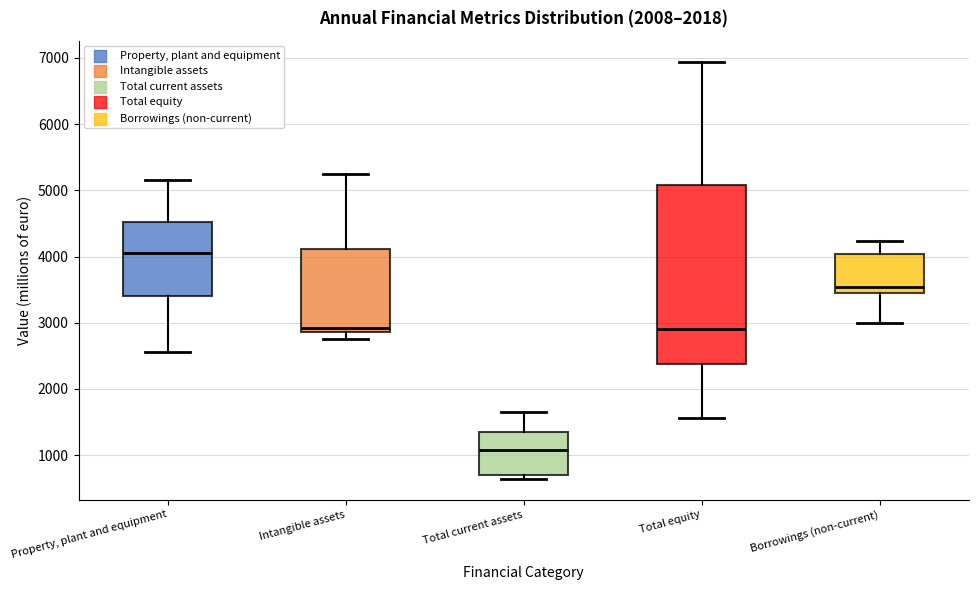

Where does the median line of the box for Property, plant and equipment sit on the y-axis? The values are not printed on the chart, so give them approximately, as read against the axis.

4000